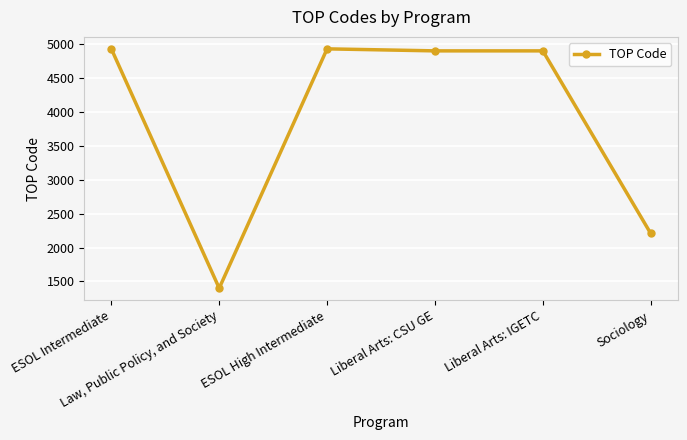

Does the chart display data point markers on the line(s)?

Yes